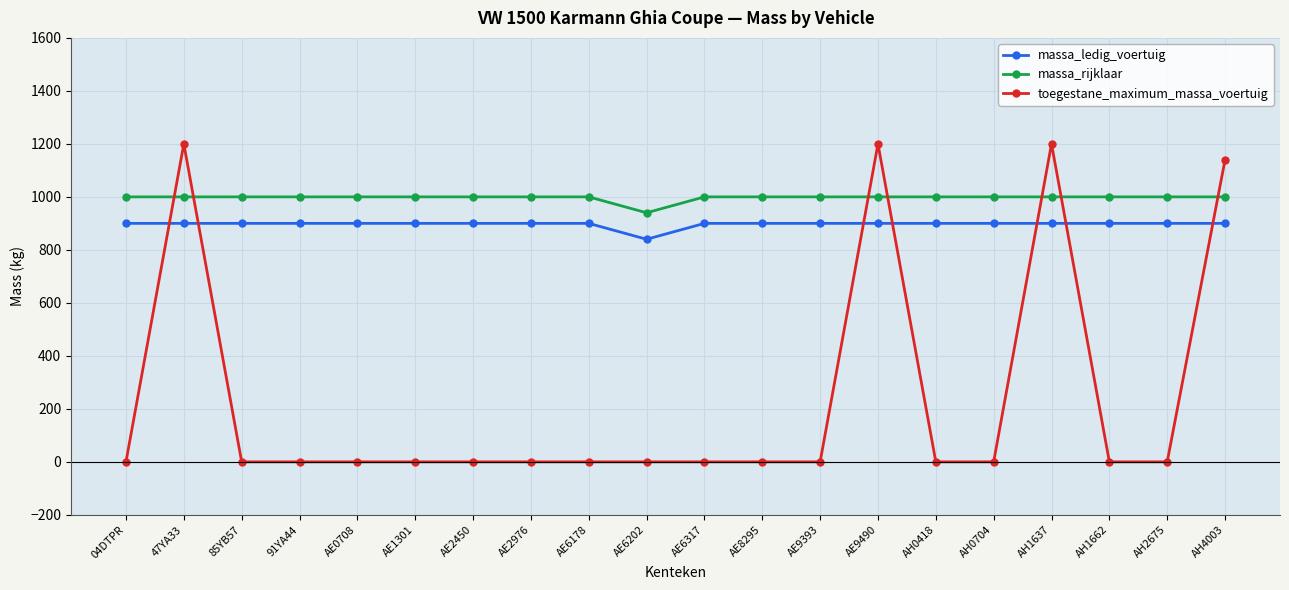

Which series has the largest total across all categories?

massa_rijklaar